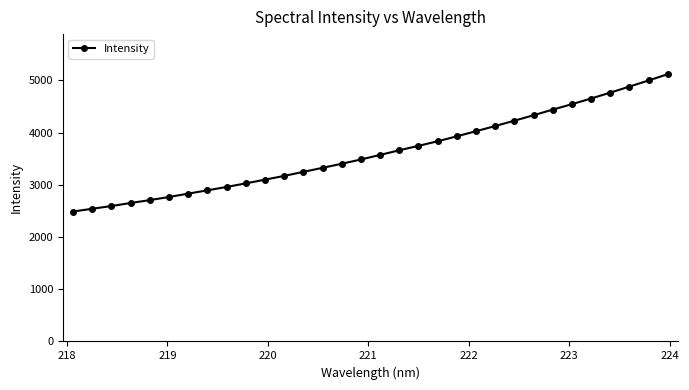

What is the difference between the maximum and minimum values?

2630.0